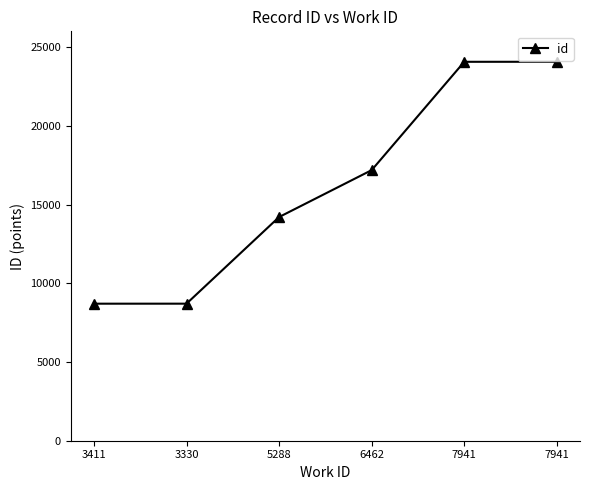

What is the sum of the values at 6462 and 7941?

41252